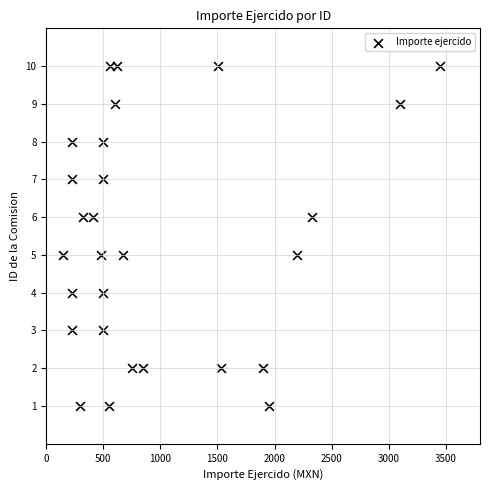

What is the range of Y values (max minus min)?

9